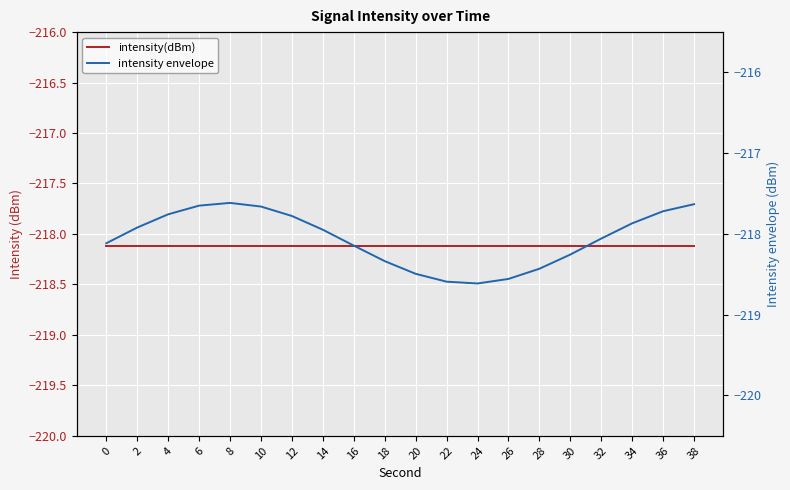

What are all the series names shown in the legend?

intensity(dBm), intensity envelope